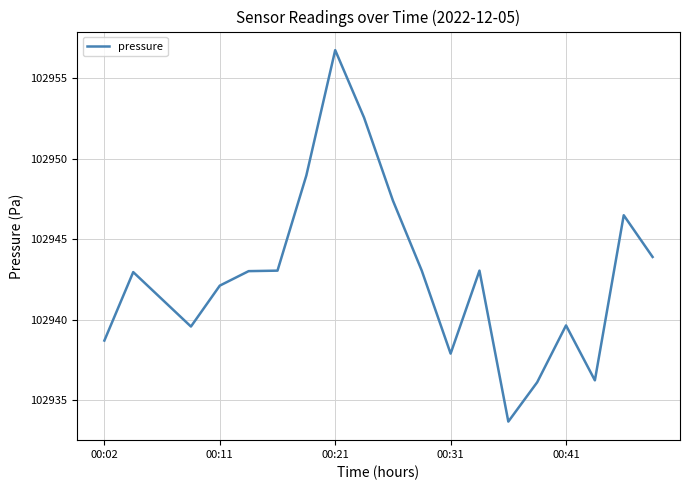

Does the chart display data point markers on the line(s)?

No